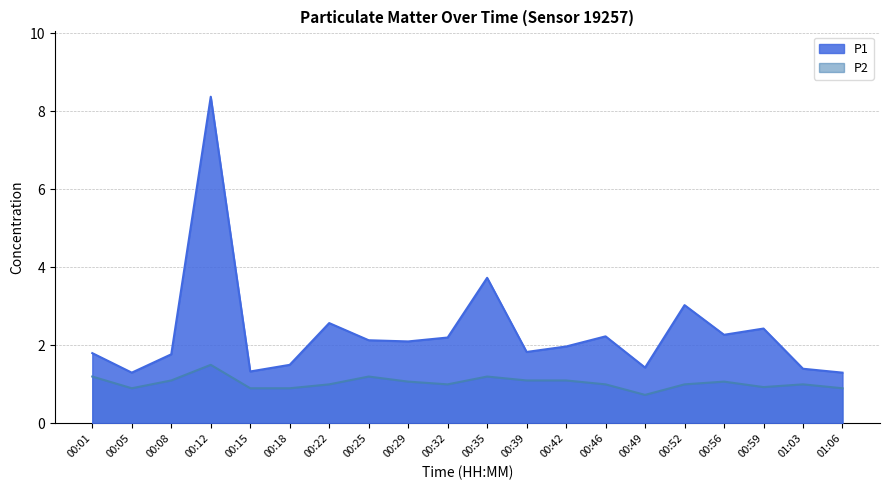

What are all the series names shown in the legend?

P1, P2